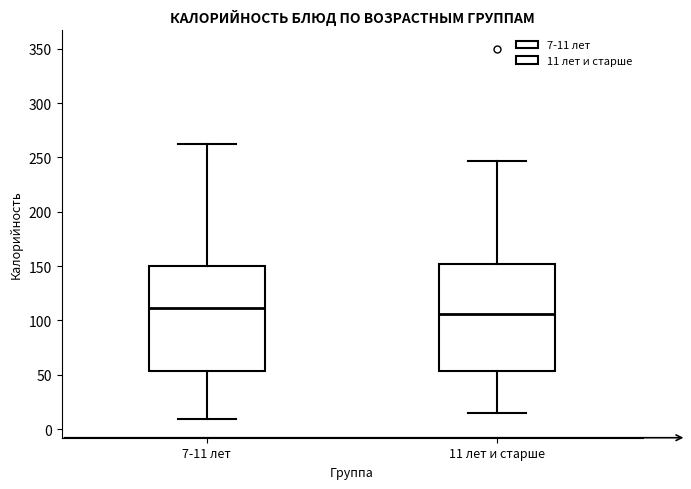

Where does the median line of the box for 7-11 лет sit on the y-axis? The values are not printed on the chart, so give them approximately, as read against the axis.

110